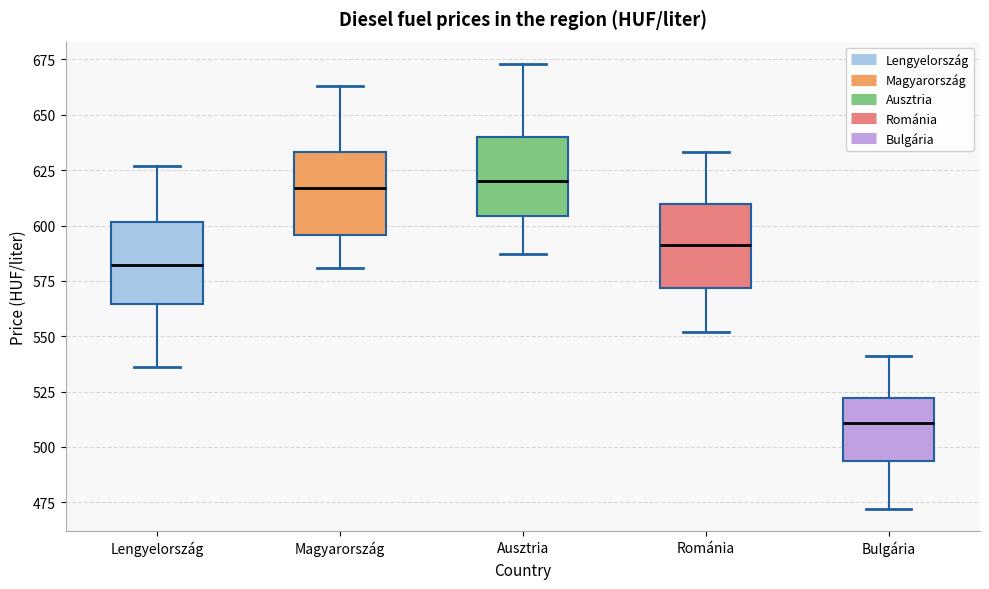

Reading left to right, transcribe this box plot: for each box, give where its median line is, the range the box spans, and where its two whiskers end, as read against the y-axis. The values are not printed on the chart, so give them approximately, as read against the axis.

Lengyelország: median 580, box 565 to 600, whiskers 535 to 625
Magyarország: median 615, box 595 to 635, whiskers 580 to 665
Ausztria: median 620, box 605 to 640, whiskers 585 to 675
Románia: median 590, box 570 to 610, whiskers 550 to 635
Bulgária: median 510, box 495 to 520, whiskers 470 to 540